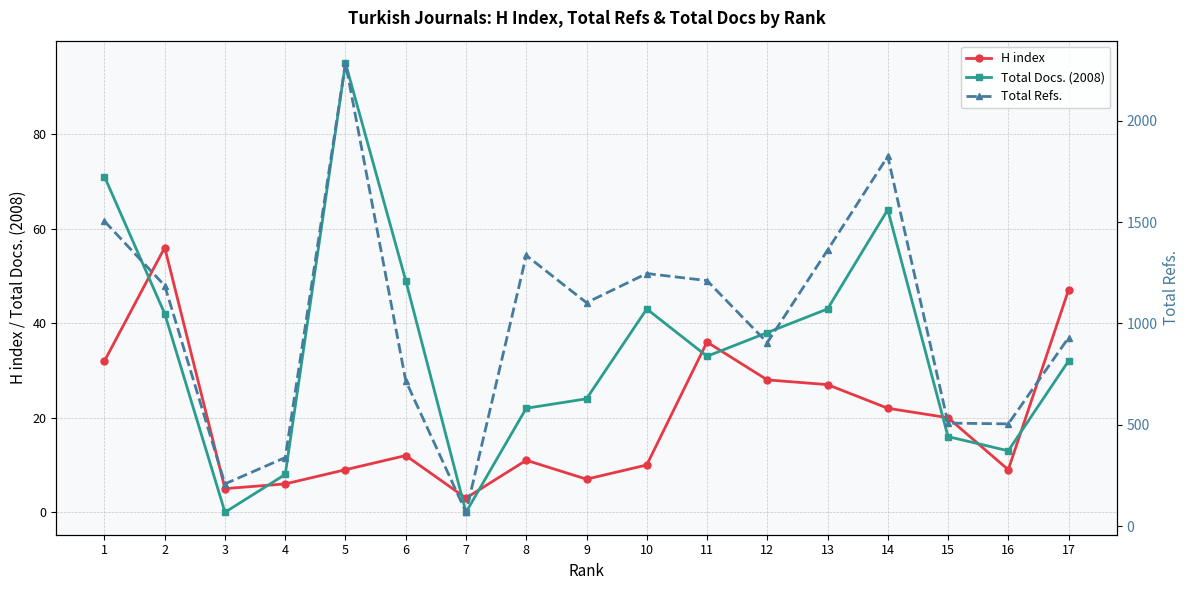

Reading right to left, what are all the values shown in this chart?

H index: 17=47	16=9	15=20	14=22	13=27	12=28	11=36	10=10	9=7	8=11	7=3	6=12	5=9	4=6	3=5	2=56	1=32
Total Docs. (2008): 17=32	16=13	15=16	14=64	13=43	12=38	11=33	10=43	9=24	8=22	7=0	6=49	5=95	4=8	3=0	2=42	1=71
Total Refs.: 17=929	16=504	15=508	14=1824	13=1361	12=905	11=1211	10=1246	9=1102	8=1335	7=68	6=717	5=2284	4=338	3=208	2=1186	1=1504